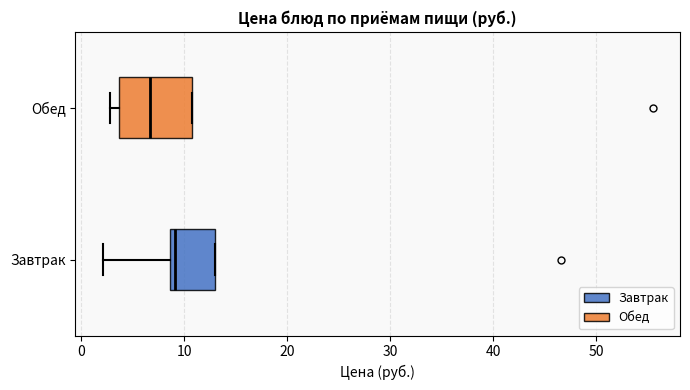

Which box has the furthest to the right median line?

Завтрак